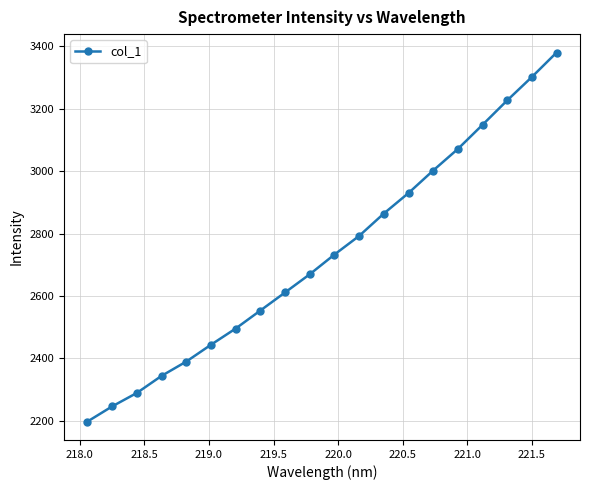

What is the minimum value shown in the chart?

2198.0